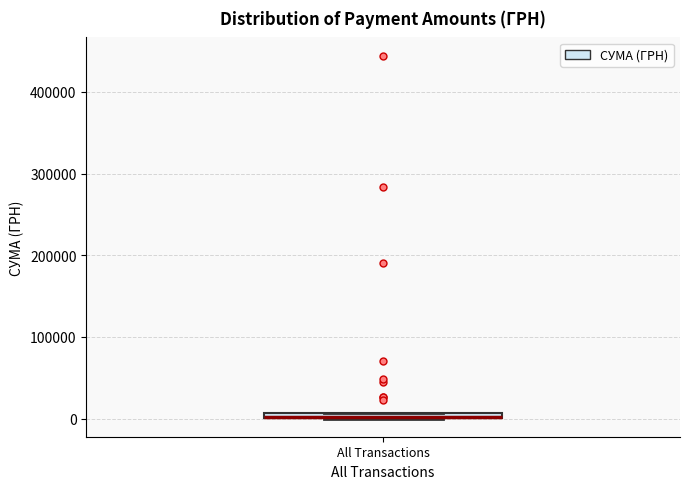

Where is the upper edge of the box for All Transactions on the y-axis? The values are not printed on the chart, so give them approximately, as read against the axis.

10000